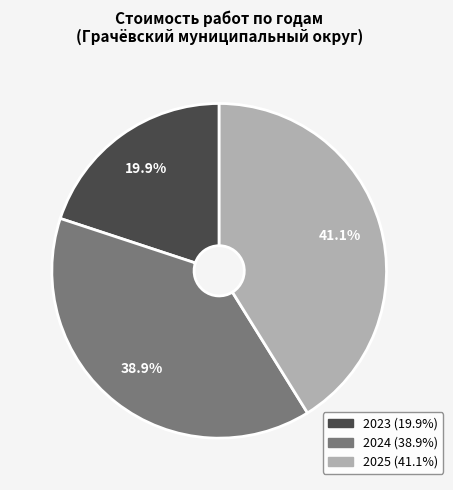

To the nearest percent, what is the average slice percentage?

33%